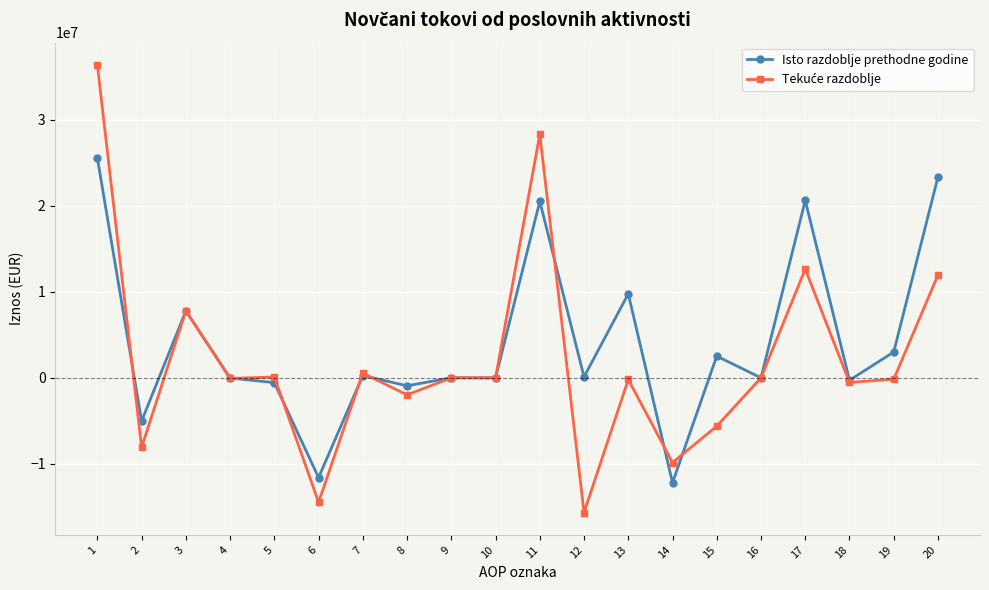

The value of Isto razdoblje prethodne godine at 2 is -8827811. True or false?

False